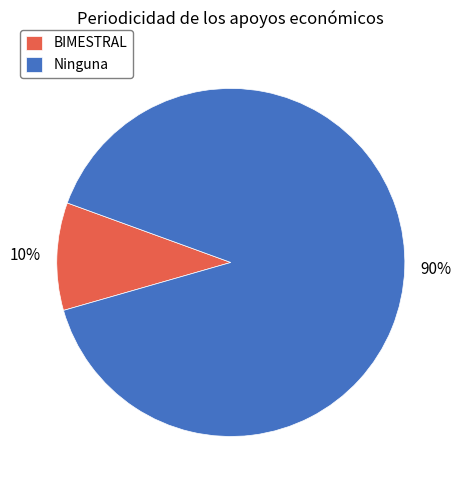

To the nearest percent, what is the combined percentage of BIMESTRAL and Ninguna?

100%